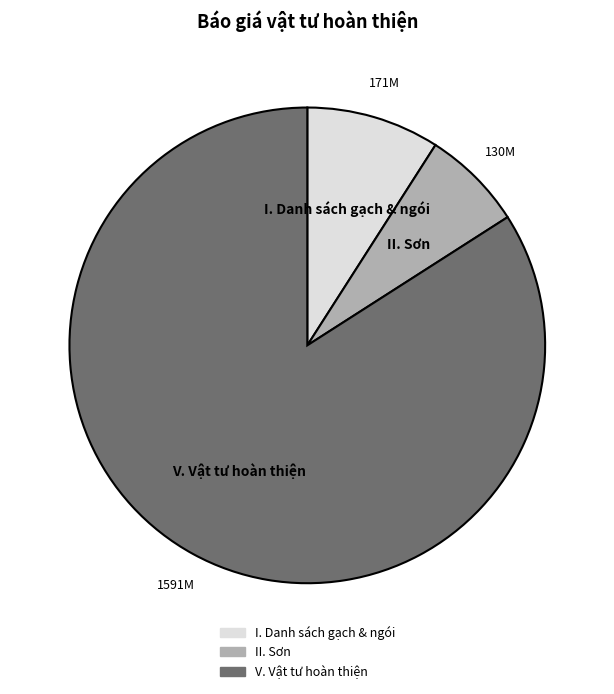

Is the sum of II. Sơn and I. Danh sách gạch & ngói greater than half?

No